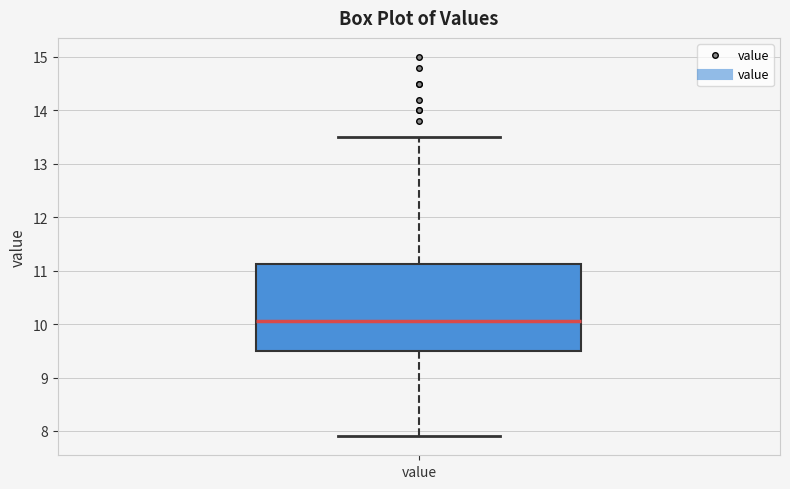

Where is the upper edge of the box for value on the y-axis? The values are not printed on the chart, so give them approximately, as read against the axis.

11.1